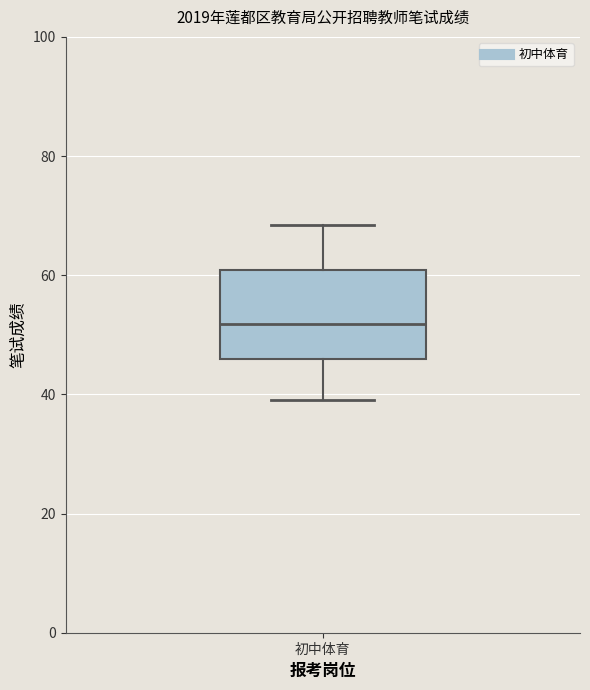

Where is the upper edge of the box for 初中体育 on the y-axis? The values are not printed on the chart, so give them approximately, as read against the axis.

60